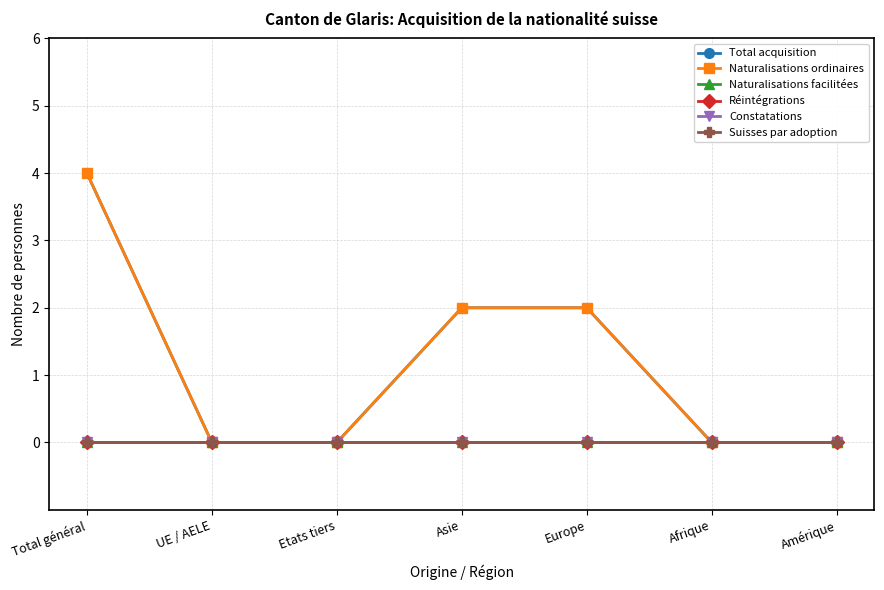

Between Afrique and Amérique, which series saw the biggest shift?

Total acquisition